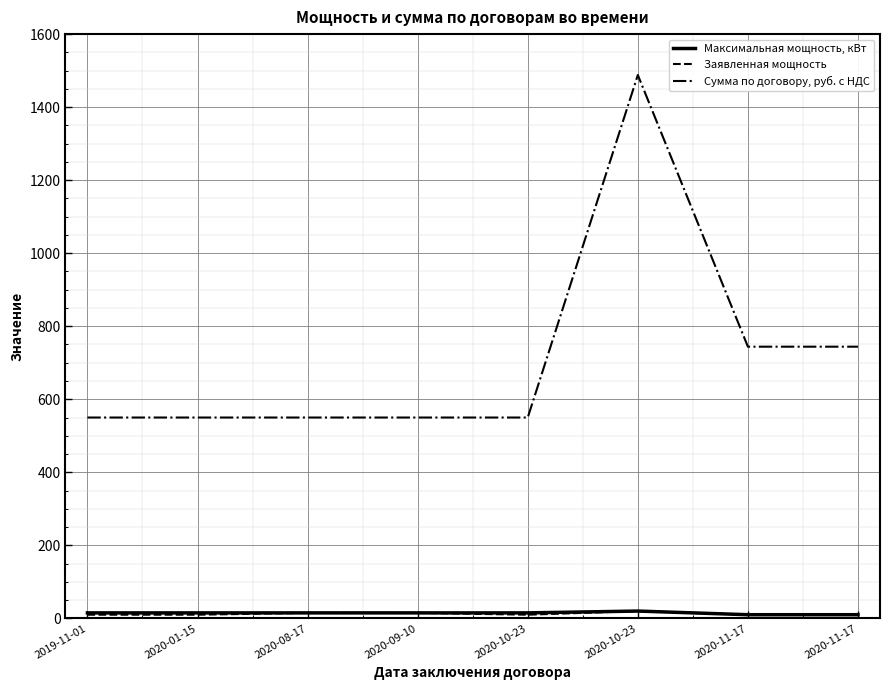

Is this an area chart (filled region under the line)?

No